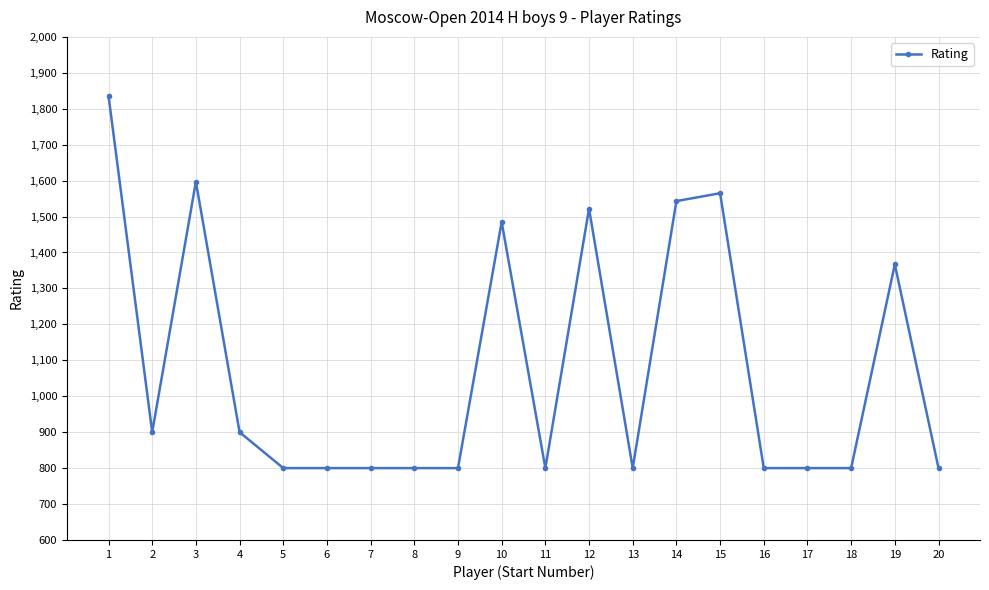

Reading right to left, list all the values displayed in this chart.

800	1367	800	800	800	1565	1543	800	1522	800	1485	800	800	800	800	800	900	1597	900	1836